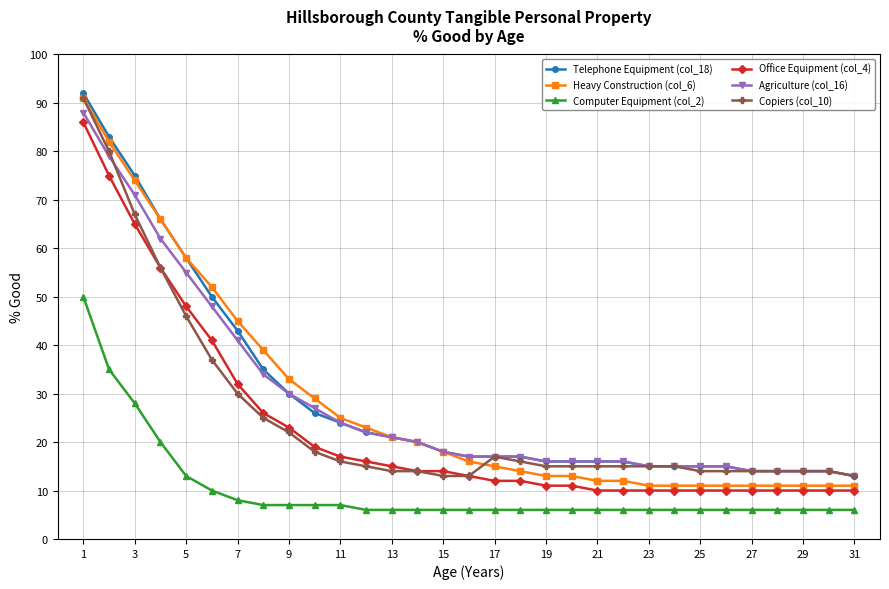

True or false: Office Equipment (col_4) and Telephone Equipment (col_18) intersect in this chart.

False